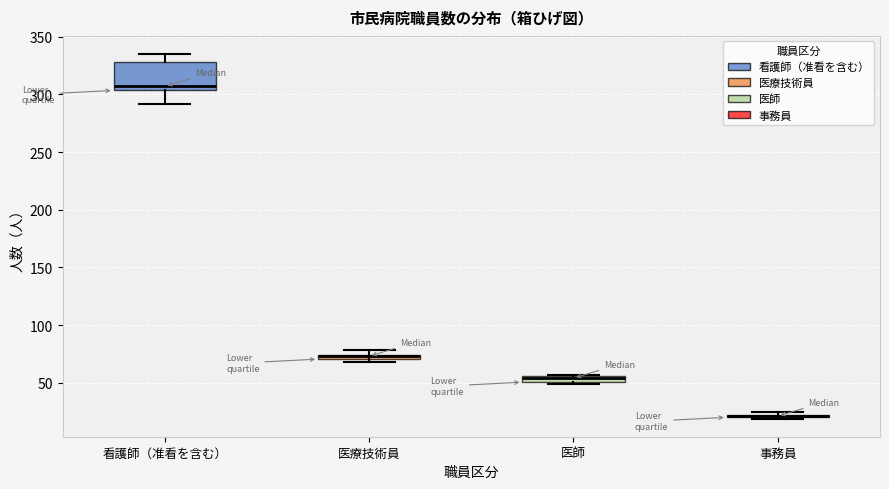

Where is the lower edge of the box for 医療技術員 on the y-axis? The values are not printed on the chart, so give them approximately, as read against the axis.

70